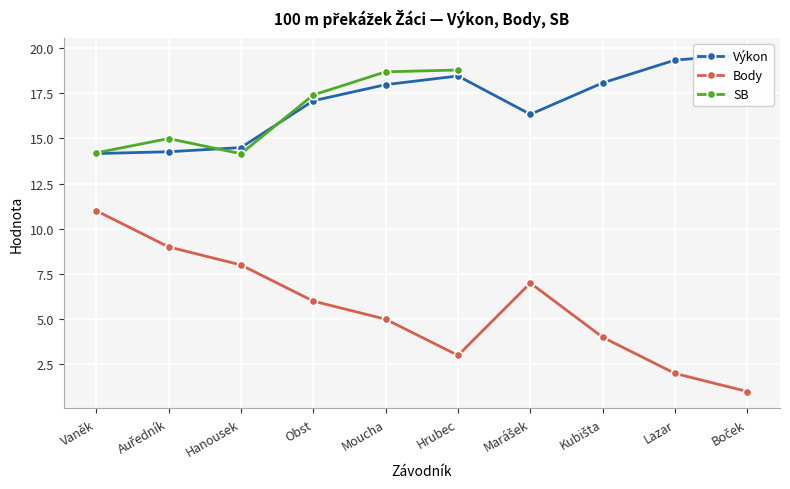

Rank the categories by Výkon value from lowest to highest.

Vaněk, Auředník, Hanousek, Marášek, Obst, Moucha, Kubišta, Hrubec, Lazar, Boček